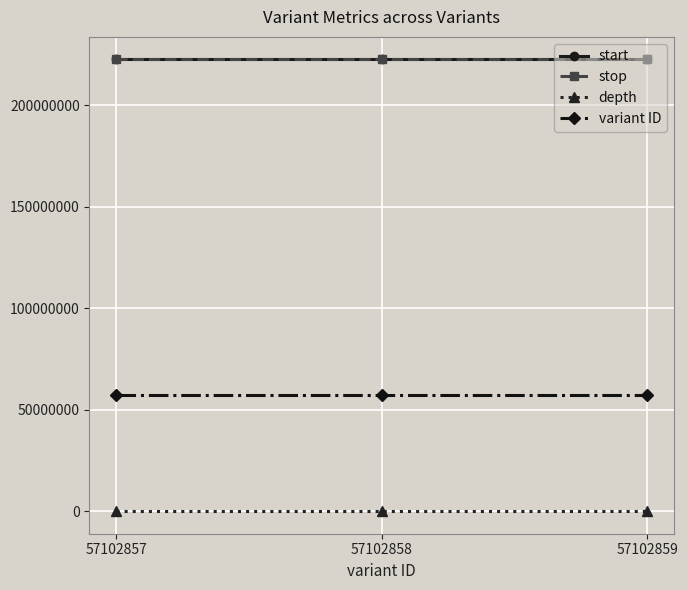

What is the difference between the maximum and minimum values in the stop series?

7